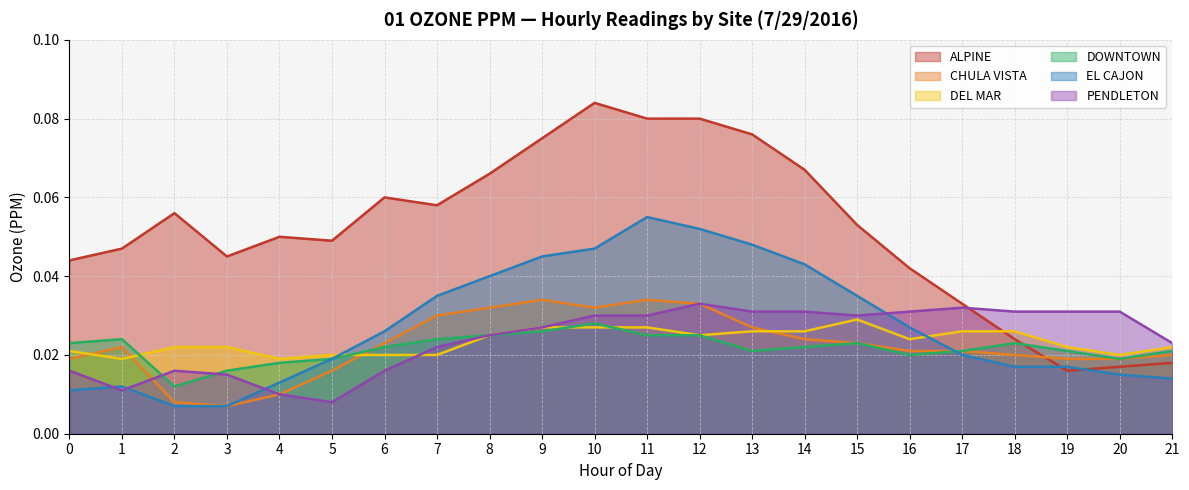

What are all the series names shown in the legend?

ALPINE, CHULA VISTA, DEL MAR, DOWNTOWN, EL CAJON, PENDLETON